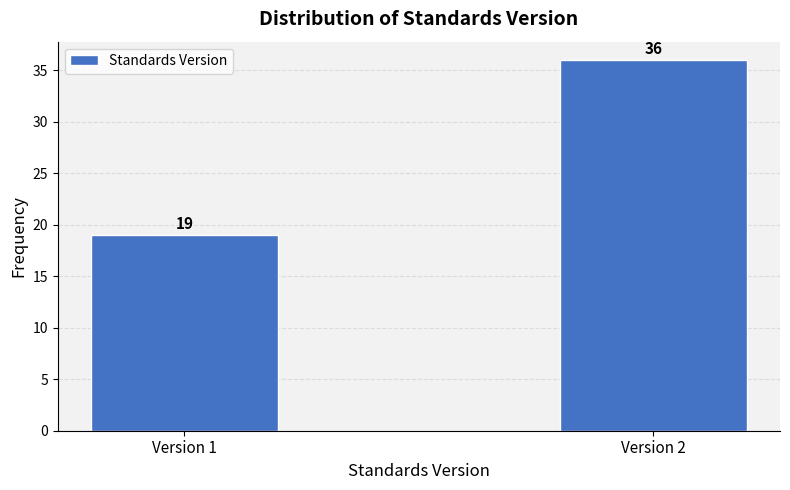

Reading right to left, what are all the values shown in this chart?

Version 2=36	Version 1=19